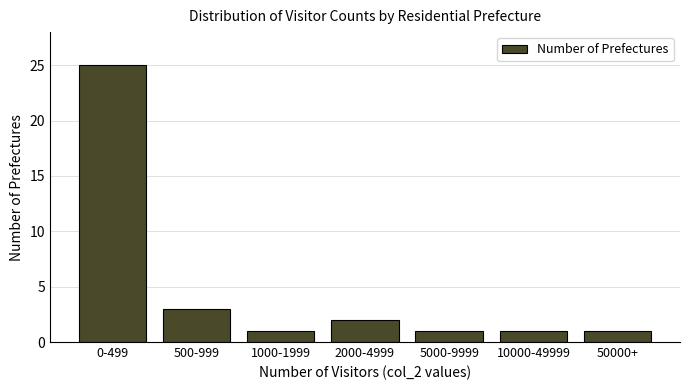

Reading left to right, extract all data points from this chart.

25	3	1	2	1	1	1